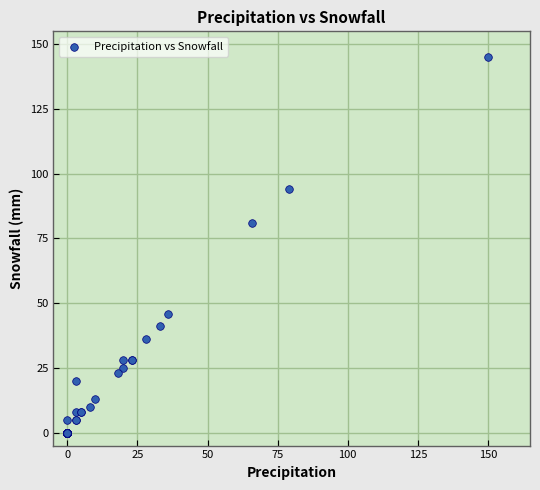

What Y value in the scatter plot is closest to 72?

81